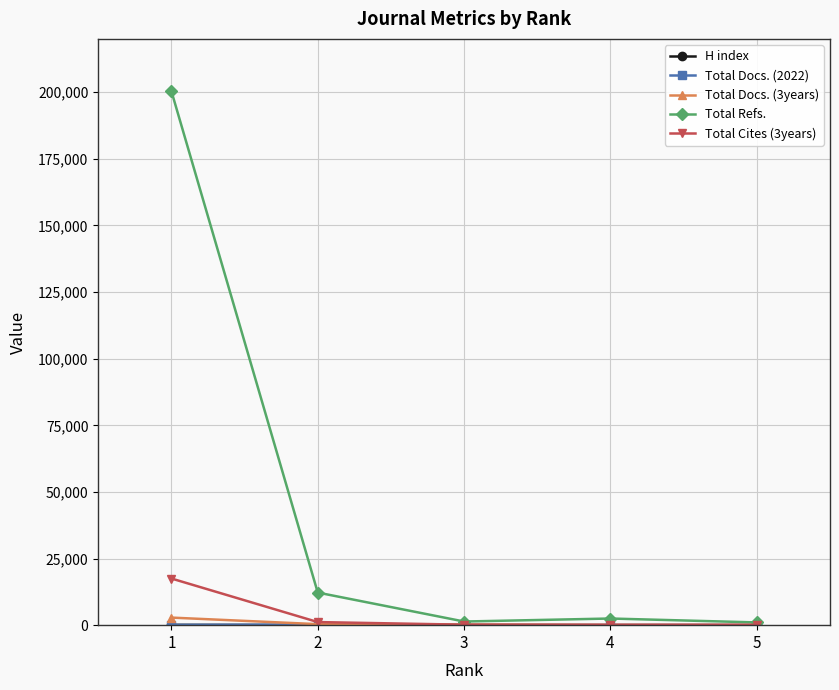

What is the highest value of the Total Refs. series?

200411